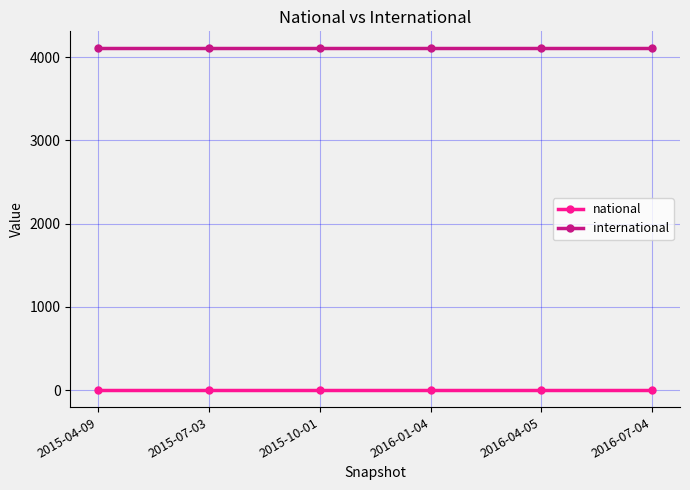

Does the chart display data point markers on the line(s)?

Yes